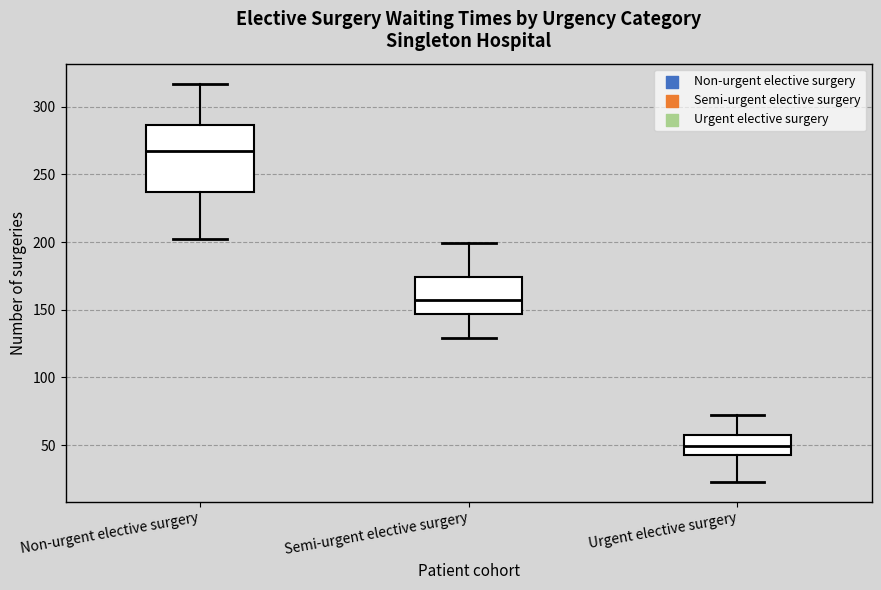

Where does the median line of the box for Urgent elective surgery sit on the y-axis? The values are not printed on the chart, so give them approximately, as read against the axis.

50